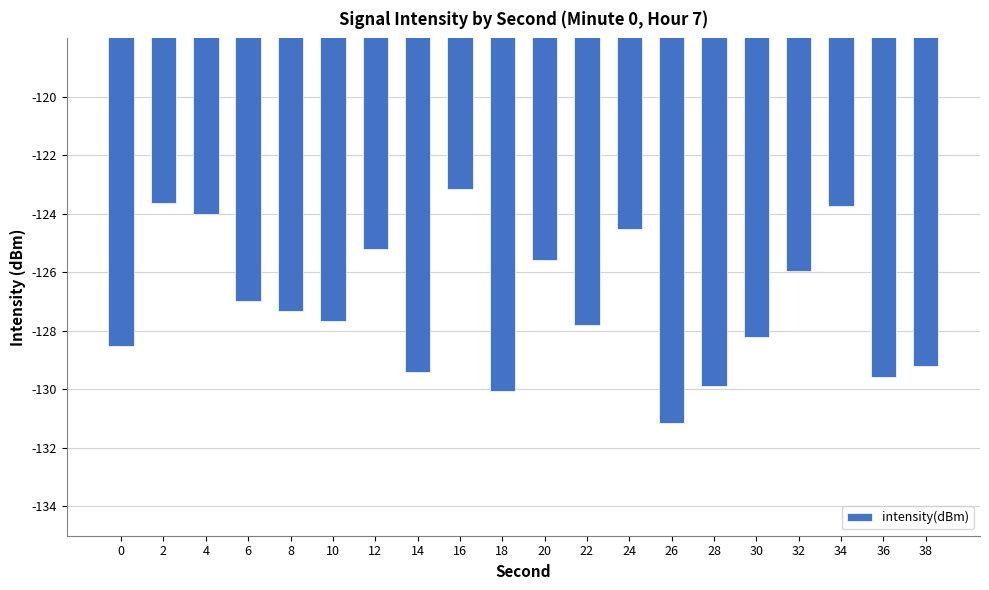

What is the change in value from 20 to 30?

-2.6